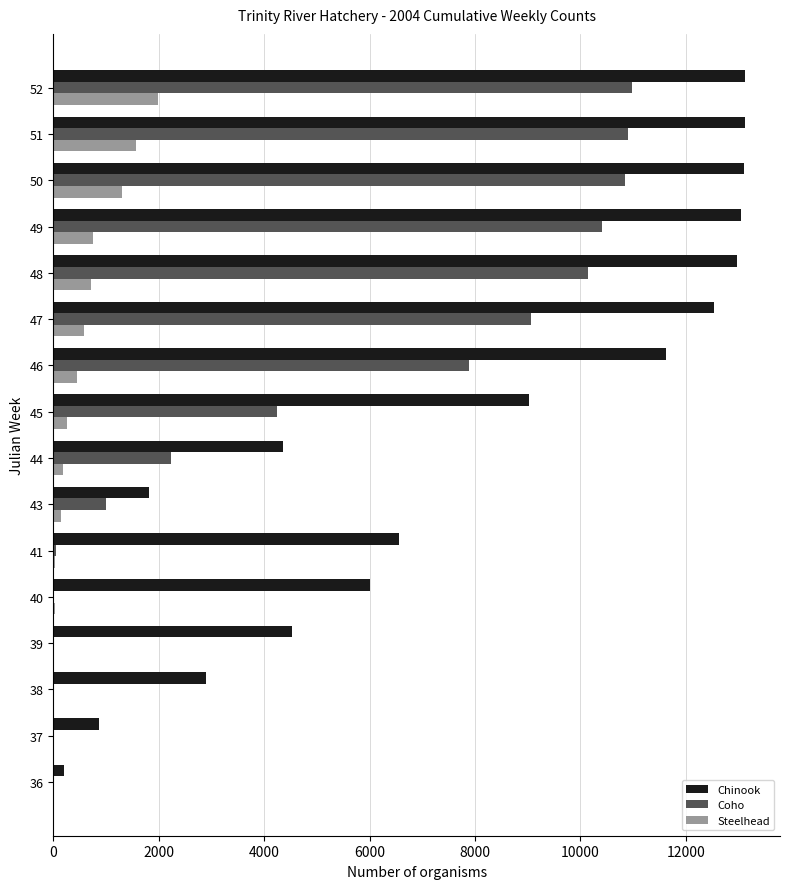

Between 36 and 46, which series saw the biggest shift?

Chinook